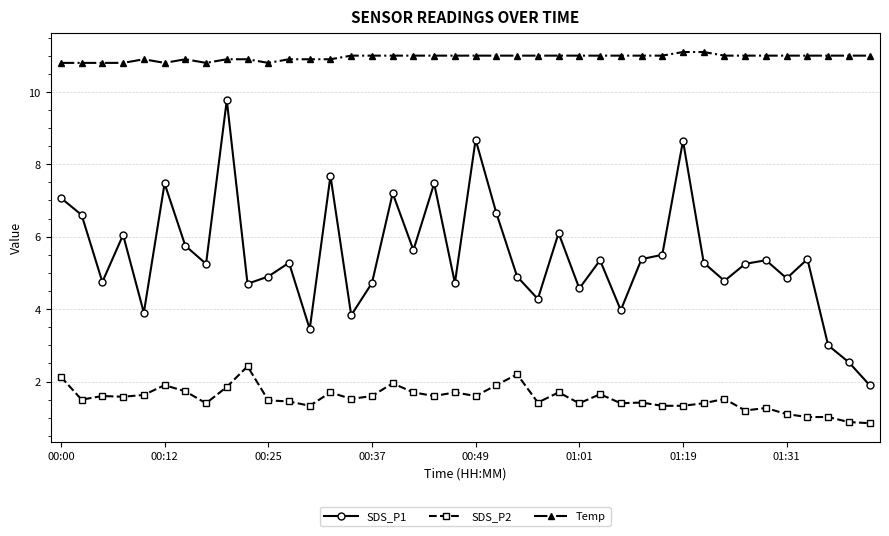

True or false: SDS_P1 and SDS_P2 cross at least once.

False